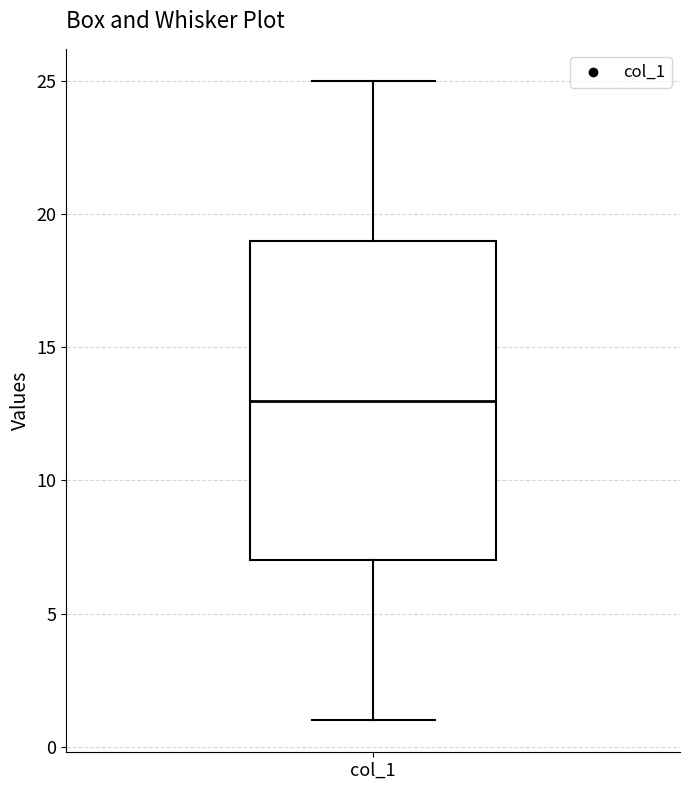

Transcribe this box plot: give where the median line is, the range the box spans, and where the two whiskers end, as read against the y-axis. The values are not printed on the chart, so give them approximately, as read against the axis.

median 13, box 7 to 19, whiskers 1 to 25